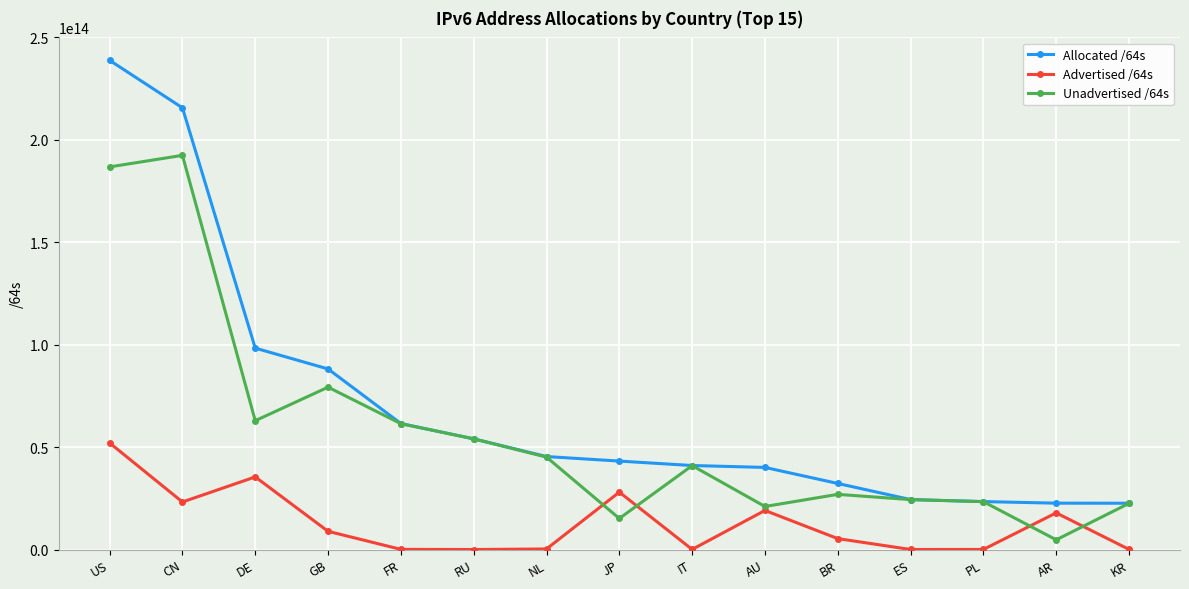

At which category does the chart reach its peak across all series?

US